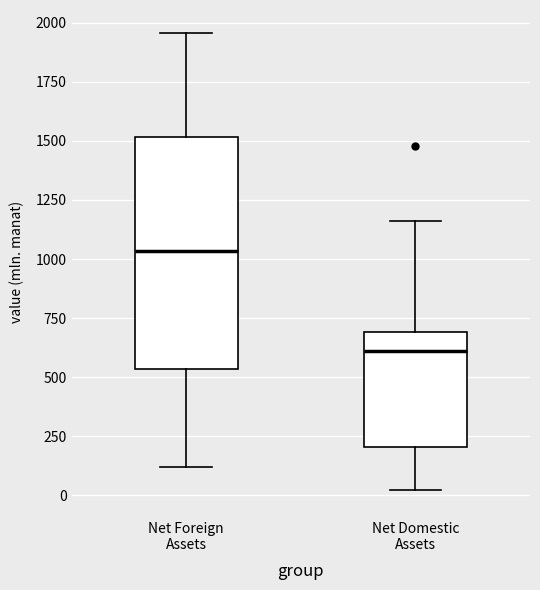

Reading left to right, transcribe this box plot: for each box, give where its median line is, the range the box spans, and where its two whiskers end, as read against the y-axis. The values are not printed on the chart, so give them approximately, as read against the axis.

Net Foreign Assets: median 1050, box 550 to 1500, whiskers 100 to 1950
Net Domestic Assets: median 600, box 200 to 700, whiskers 0 to 1150